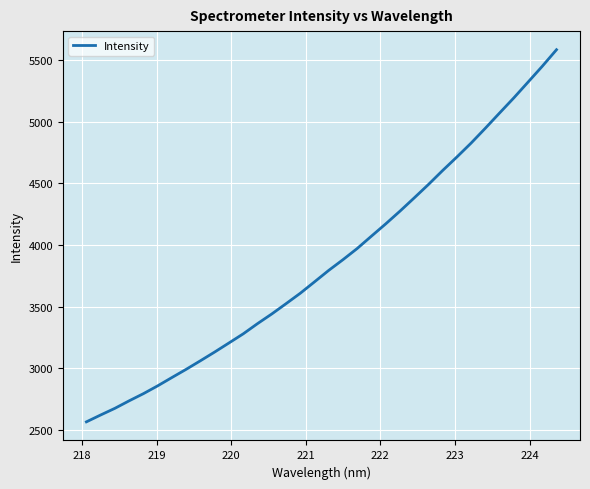

What is the average value?

3859.3